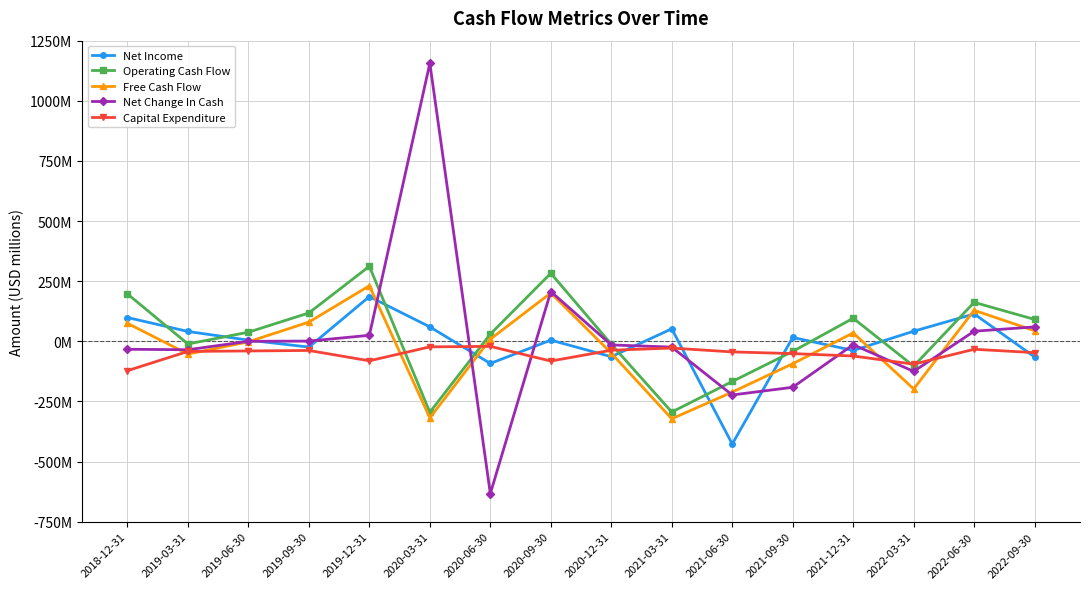

What are all the series names shown in the legend?

Net Income, Operating Cash Flow, Free Cash Flow, Net Change In Cash, Capital Expenditure